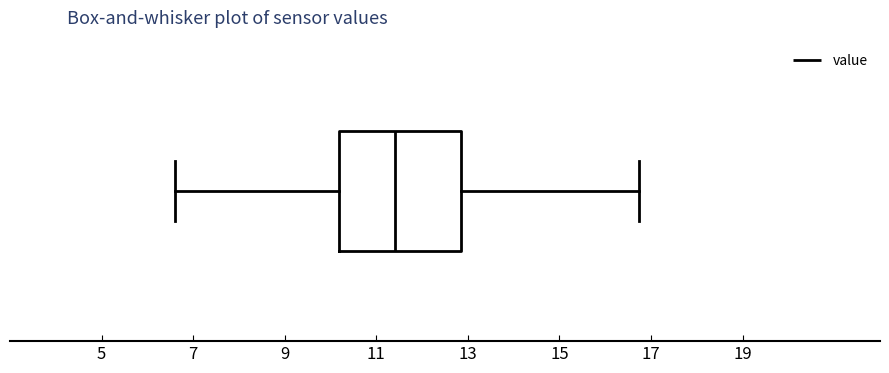

Where does the left whisker of the box end on the x-axis? The values are not printed on the chart, so give them approximately, as read against the axis.

6.6